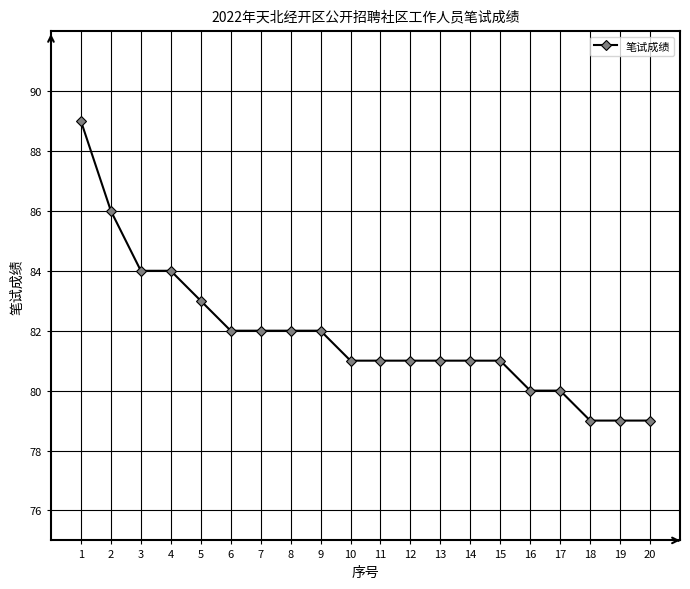

What is the maximum value shown in the chart?

89